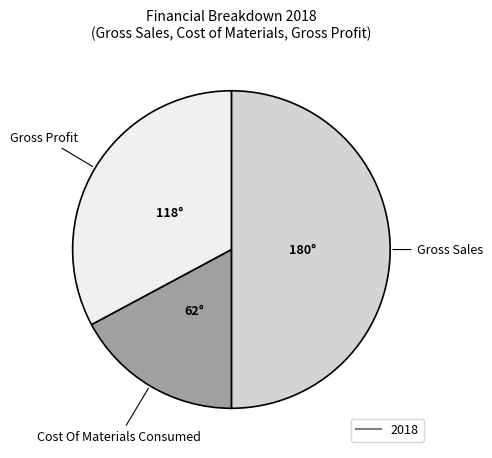

How many slices are in this pie chart?

3